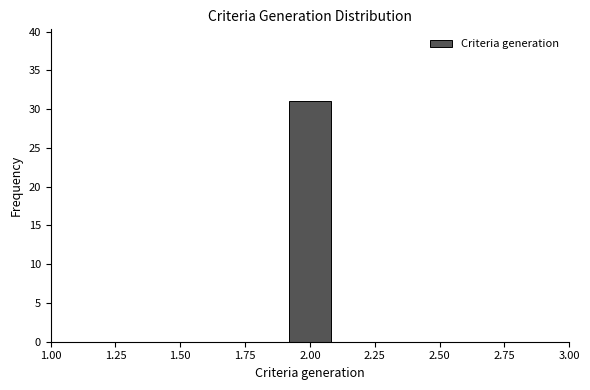

Reading left to right, list every bar in this chart as the range it spans on the x-axis followed by its height. The values are not printed on the chart, so give them approximately, as read against the axis.

1.5 to 1.7: 0
1.7 to 1.9: 0
1.9 to 2.1: 31
2.1 to 2.3: 0
2.3 to 2.5: 0